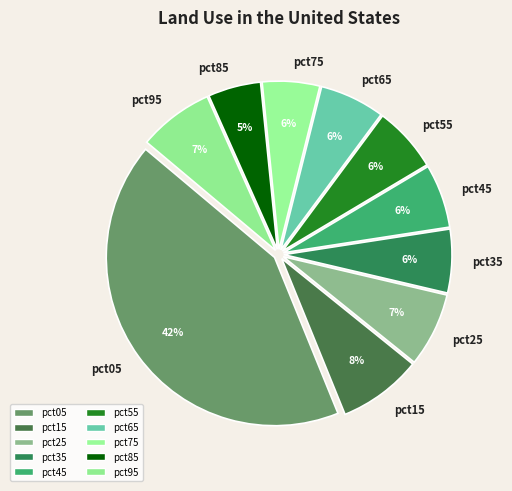

True or false: pct25 accounts for 17% of the total.

False